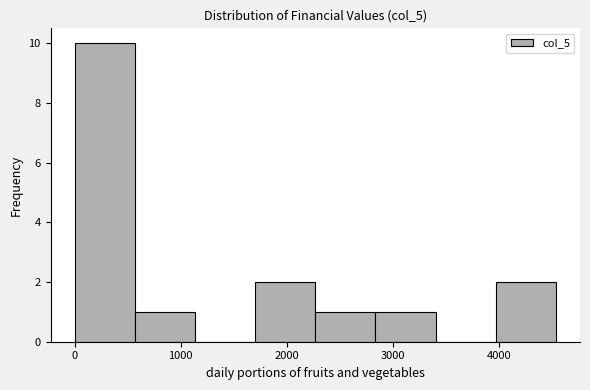

Reading left to right, list every bar in this chart as the range it spans on the x-axis followed by its height. Neither the bar edges nor the heights are printed on the chart, so give them approximately, as read against the axes.

0 to 600: 10
600 to 1100: 1
1100 to 1700: 0
1700 to 2300: 2
2300 to 2800: 1
2800 to 3400: 1
3400 to 4000: 0
4000 to 4500: 2